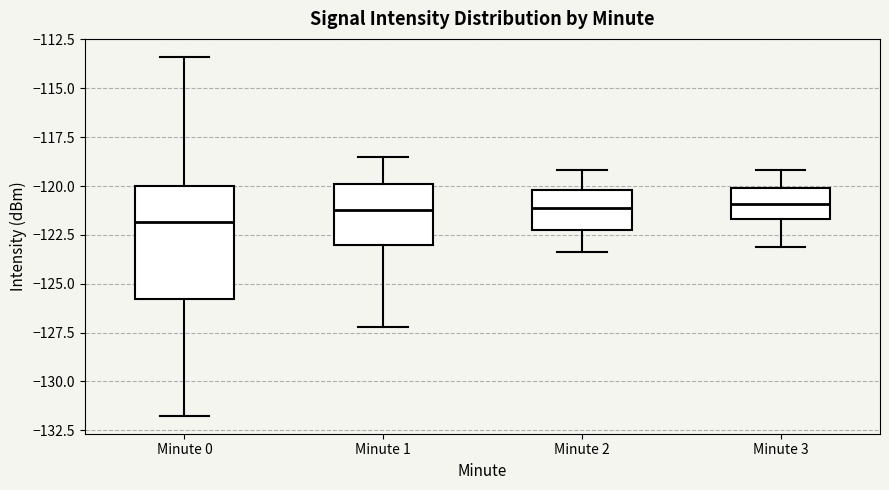

Which box is the tallest, from its lower edge to its upper edge?

Minute 0